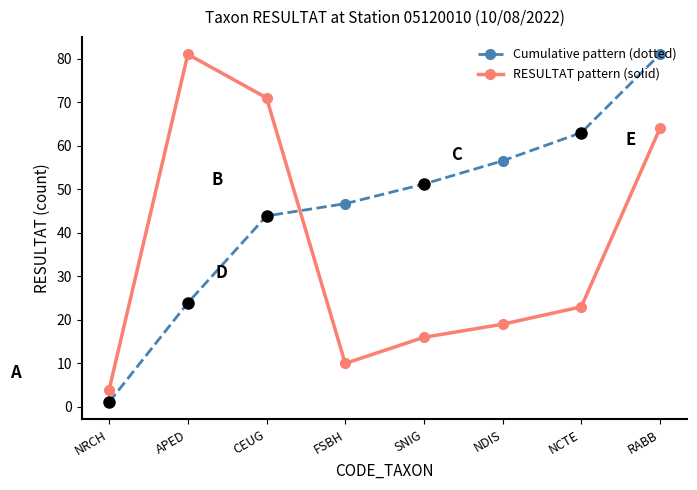

Which series ends up on top after the final intersection of RESULTAT pattern (solid) and Cumulative pattern (dotted)?

Cumulative pattern (dotted)